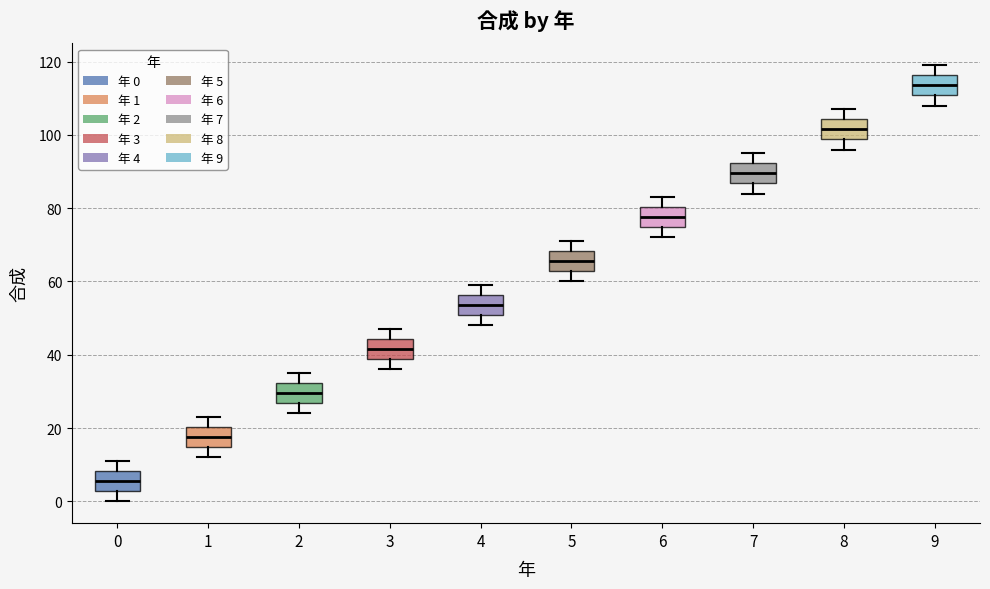

Where is the lower edge of the box at x = 9 on the y-axis? The values are not printed on the chart, so give them approximately, as read against the axis.

110